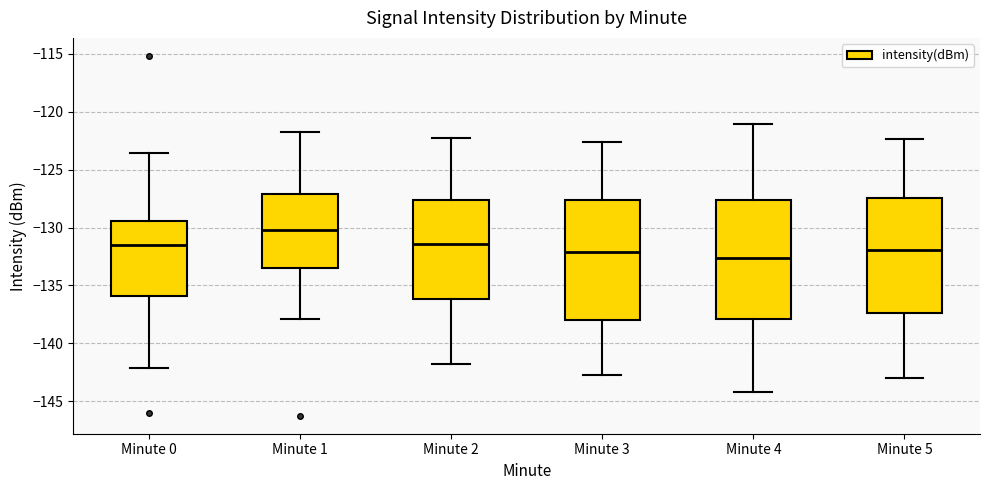

Where is the lower edge of the box for Minute 2 on the y-axis? The values are not printed on the chart, so give them approximately, as read against the axis.

-136.0